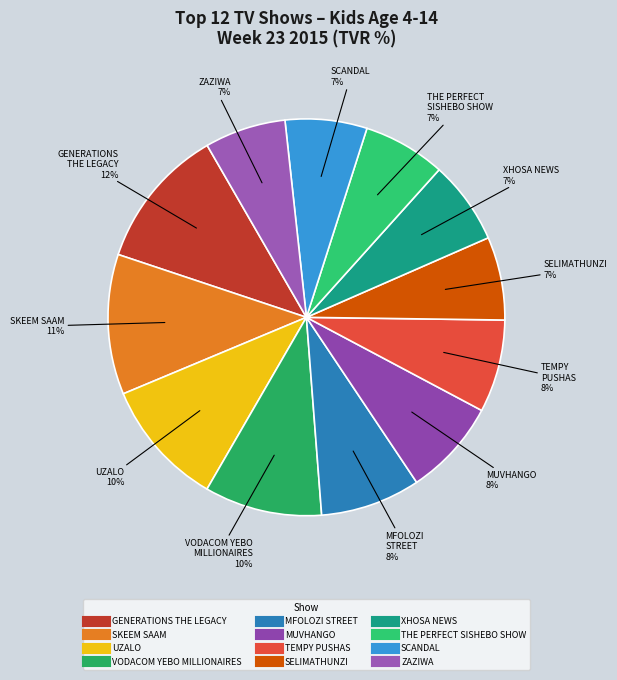

Is the sum of TEMPY PUSHAS and MFOLOZI STREET greater than half?

No